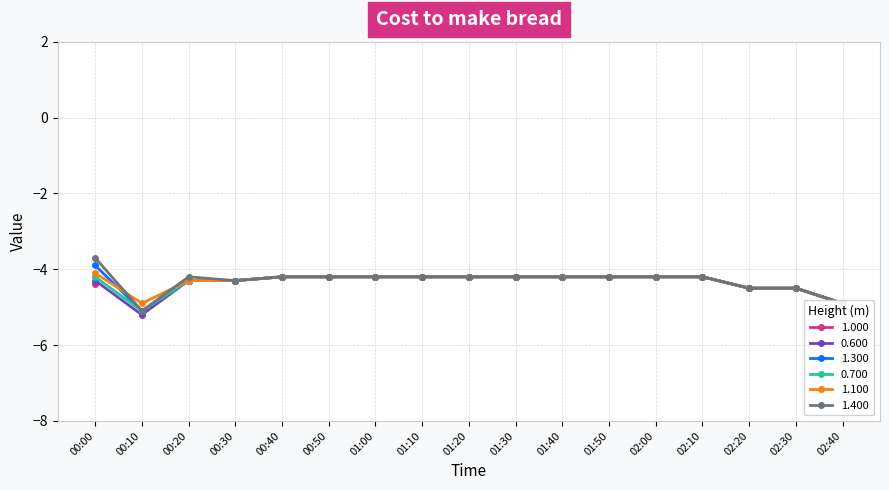

What is the value of the 1.300 point at the 17th from the left?

-4.9